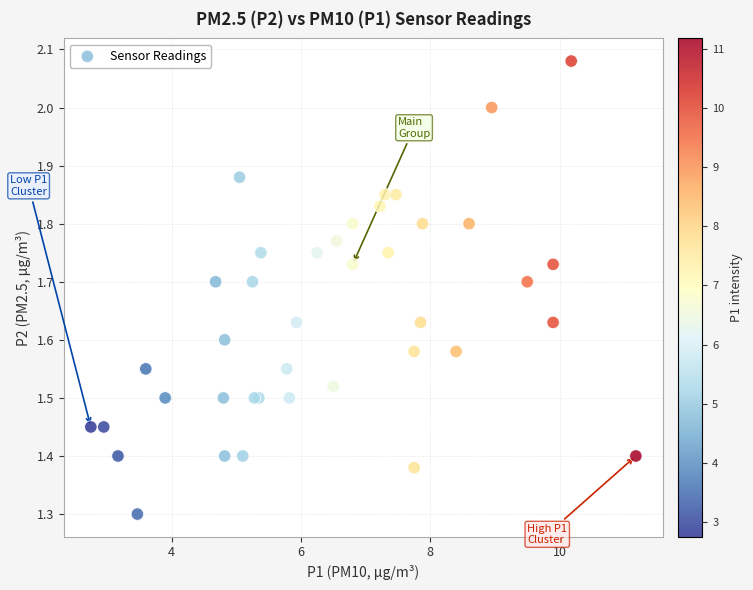

What Y value in the scatter plot is closest to 1?

1.3